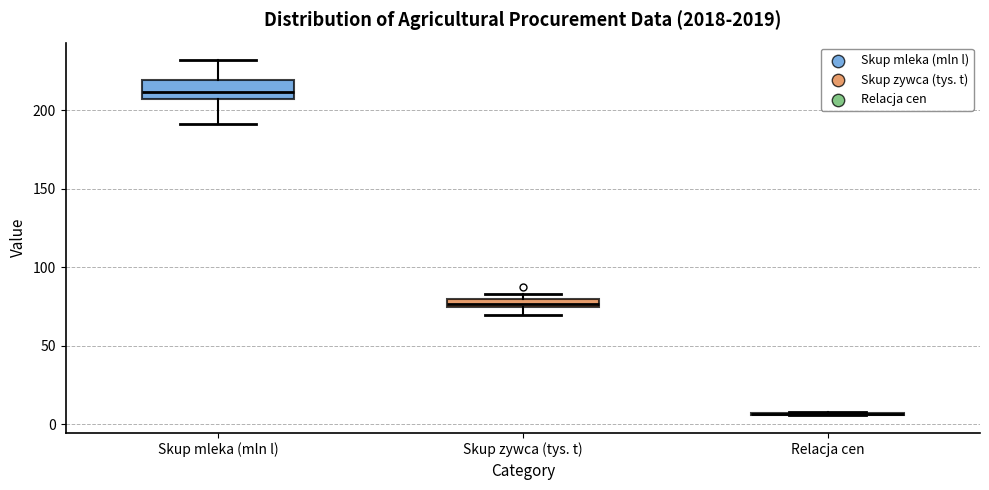

Which box is the tallest, from its lower edge to its upper edge?

Skup mleka (mln l)